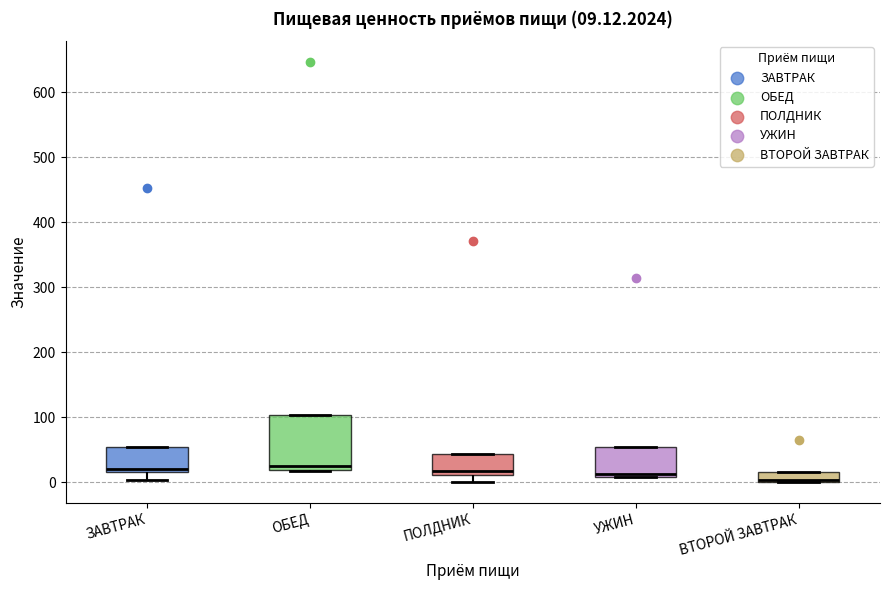

Comparing the boxes themselves (not the whiskers), which one is the tallest?

ОБЕД